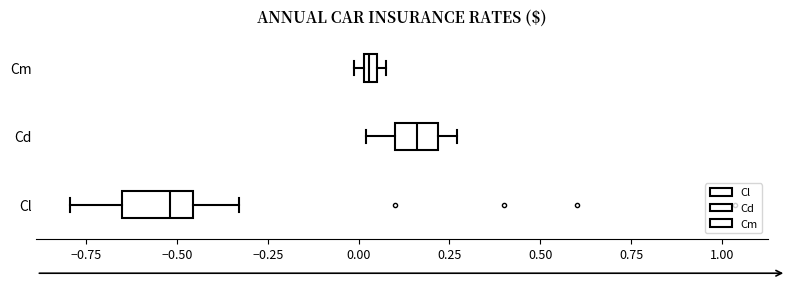

Which box has the furthest to the left median line?

Cl